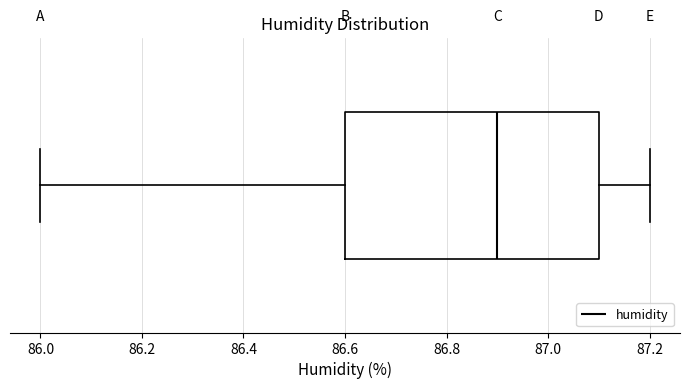

Read this box plot against the x-axis: the position of the median line, the range covered by the box, and the ends of both whiskers. The values are not printed on the chart, so give them approximately, as read against the axis.

median 86.9, box 86.6 to 87.1, whiskers 86.0 to 87.2